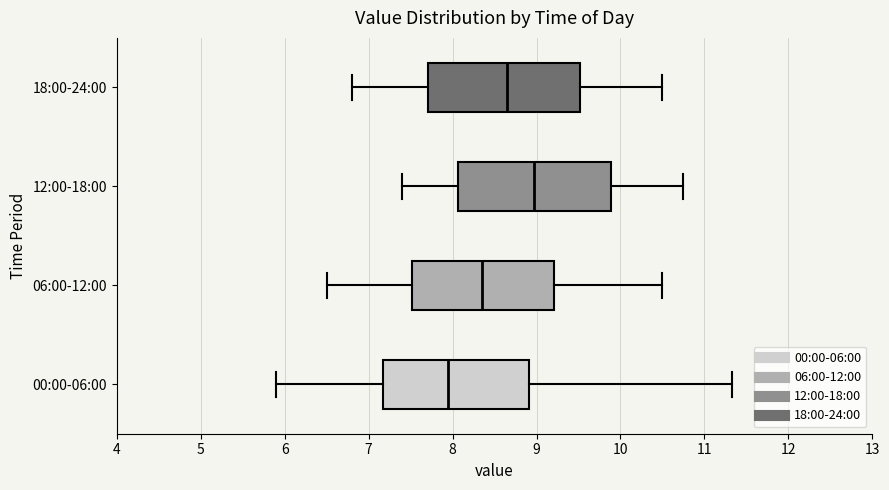

Which box's median line is the furthest to the left?

00:00-06:00